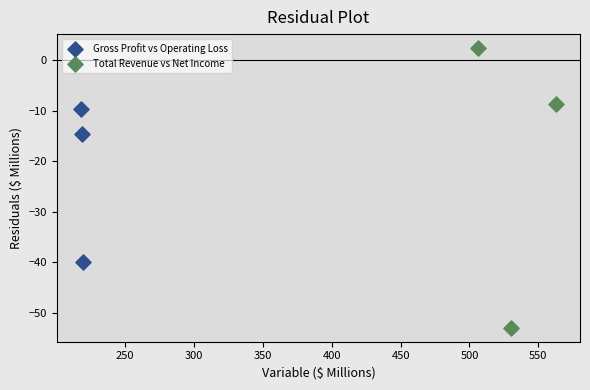

Which series has the largest Y range (max minus min)?

Total Revenue vs Net Income